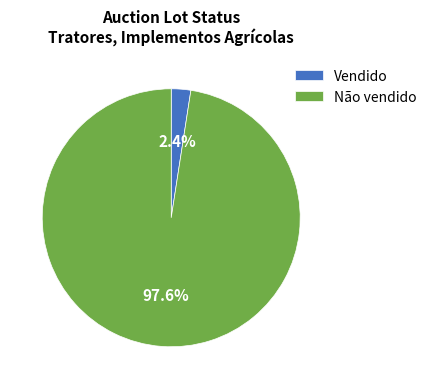

What is the largest slice in the pie chart?

Não vendido